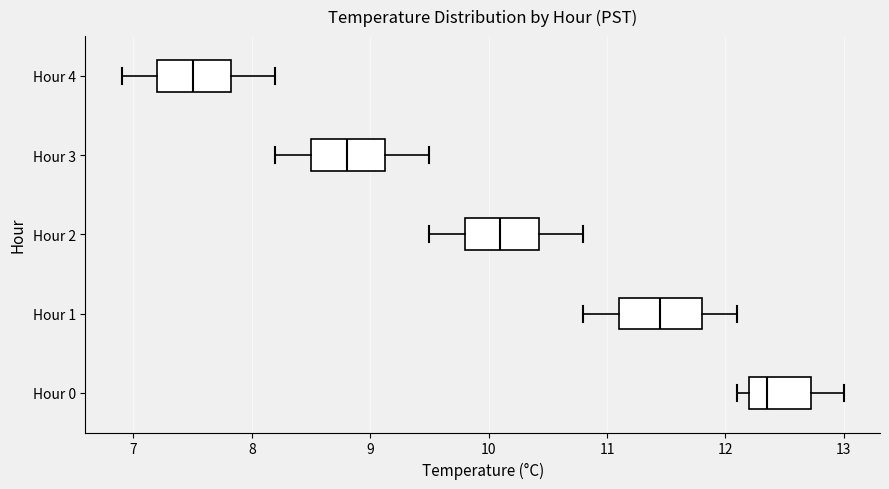

Where is the right edge of the box for Hour 4 on the x-axis? The values are not printed on the chart, so give them approximately, as read against the axis.

7.8